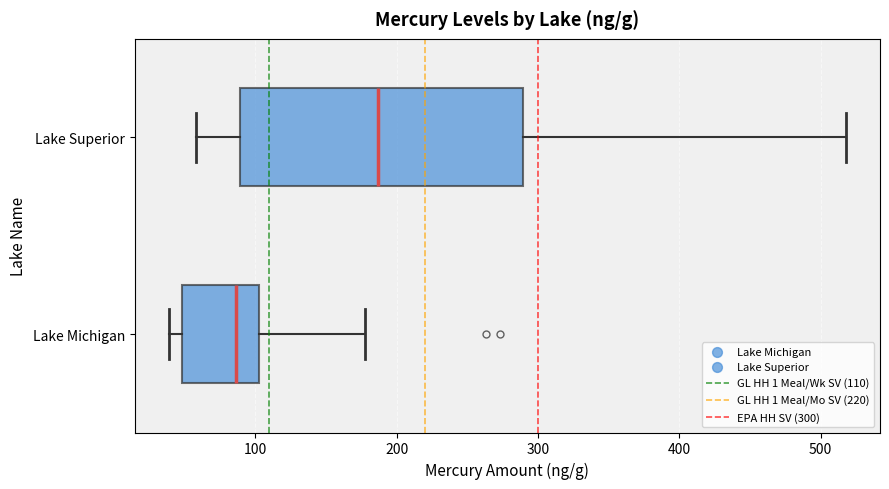

Which box is the widest, from its left edge to its right edge?

Lake Superior